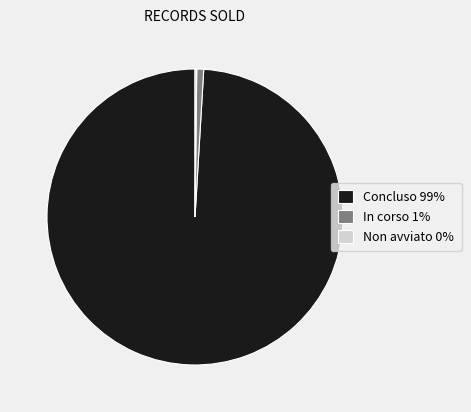

What is the largest slice in the pie chart?

Concluso 99%